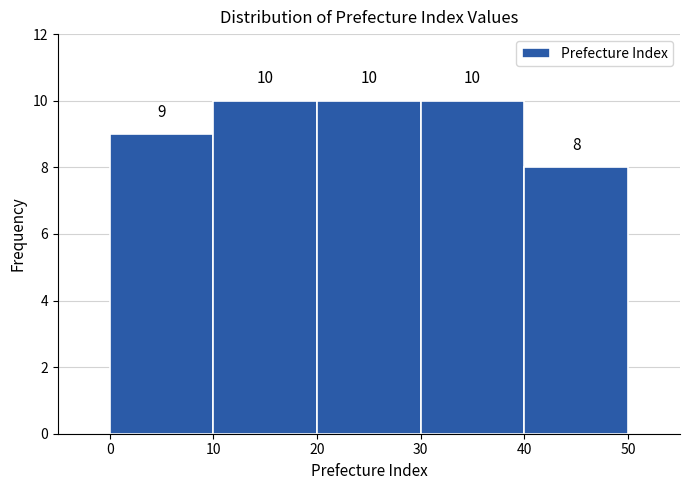

Reading left to right, transcribe this chart: for each bar, give the range it covers on the x-axis and its height.

0 to 10: 9
10 to 20: 10
20 to 30: 10
30 to 40: 10
40 to 50: 8